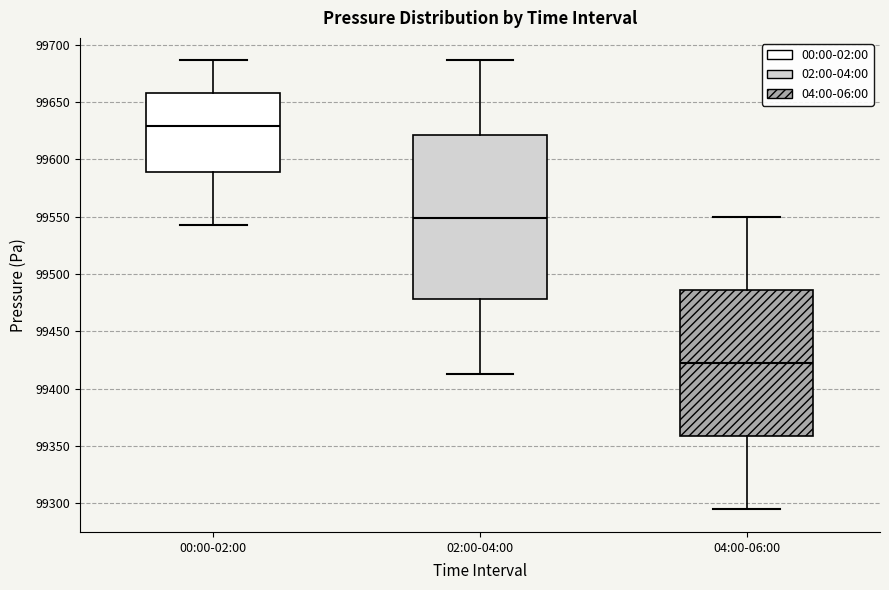

Which box is the tallest, from its lower edge to its upper edge?

02:00-04:00